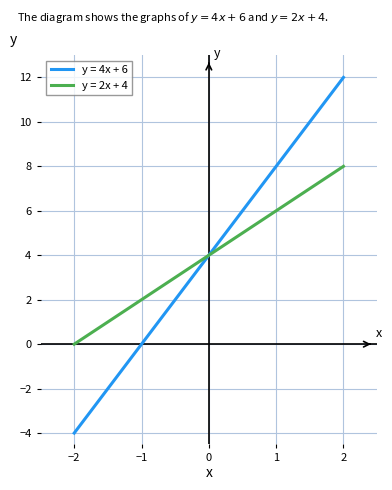

How many lines are shown in the chart?

2